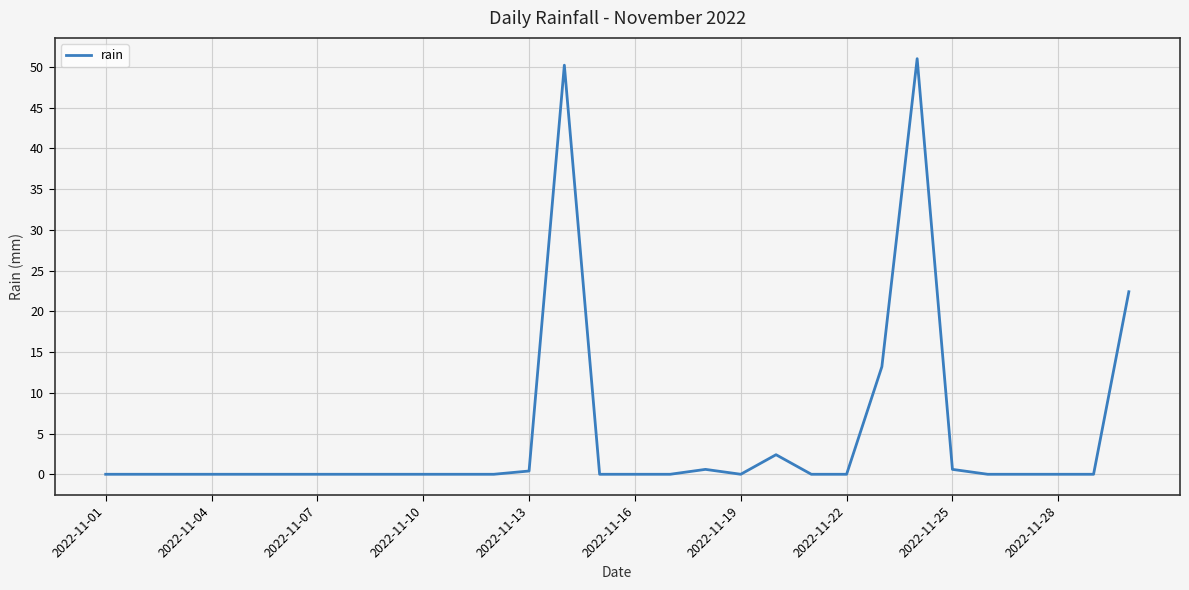

Is this an area chart (filled region under the line)?

No